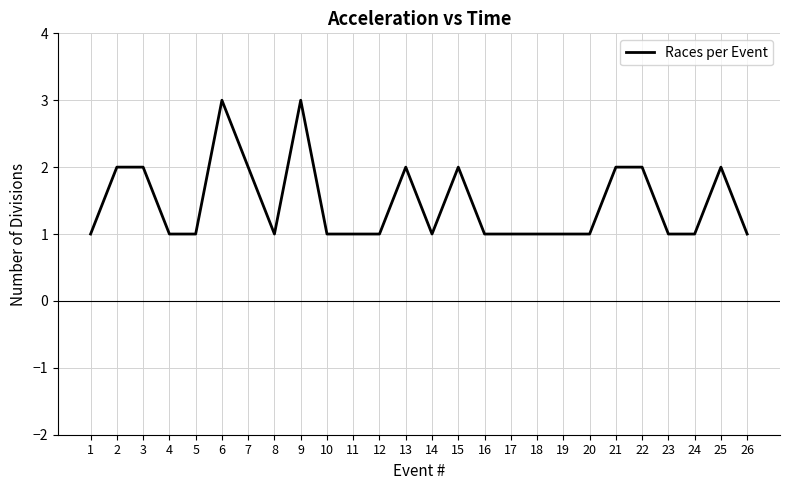

Reading right to left, what are all the values shown in this chart?

1	2	1	1	2	2	1	1	1	1	1	2	1	2	1	1	1	3	1	2	3	1	1	2	2	1